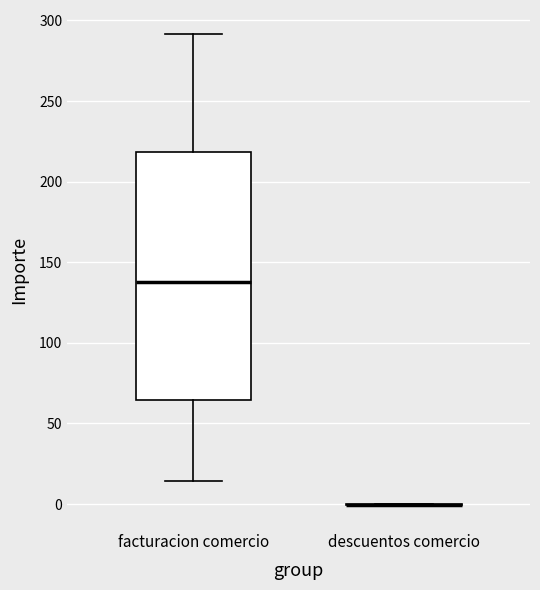

Where does the median line of the box for facturacion comercio sit on the y-axis? The values are not printed on the chart, so give them approximately, as read against the axis.

140